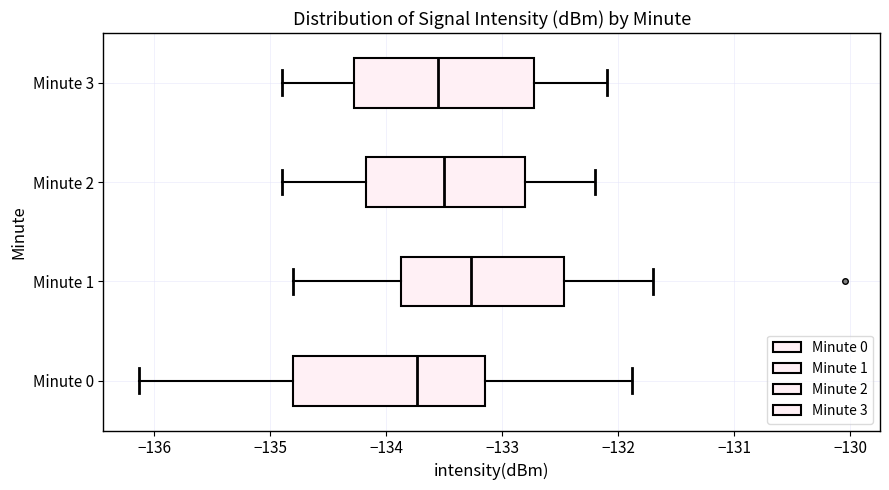

Reading bottom to top, transcribe this box plot: for each box, give where its median line is, the range the box spans, and where its two whiskers end, as read against the x-axis. The values are not printed on the chart, so give them approximately, as read against the axis.

Minute 0: median -133.7, box -134.8 to -133.1, whiskers -136.1 to -131.9
Minute 1: median -133.3, box -133.9 to -132.5, whiskers -134.8 to -131.7
Minute 2: median -133.5, box -134.2 to -132.8, whiskers -134.9 to -132.2
Minute 3: median -133.5, box -134.3 to -132.7, whiskers -134.9 to -132.1